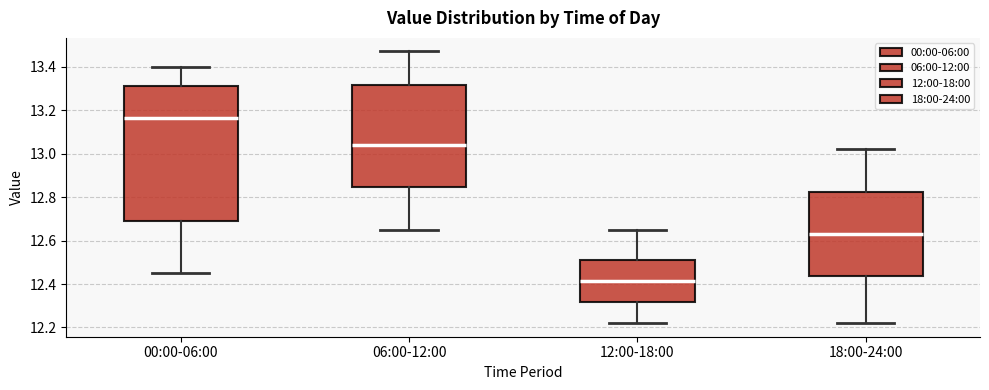

Reading left to right, read every box against the y-axis: the position of its median line, the range the box covers, and the ends of its whiskers. The values are not printed on the chart, so give them approximately, as read against the axis.

00:00-06:00: median 13.16, box 12.70 to 13.32, whiskers 12.46 to 13.40
06:00-12:00: median 13.04, box 12.84 to 13.32, whiskers 12.66 to 13.48
12:00-18:00: median 12.42, box 12.32 to 12.52, whiskers 12.22 to 12.66
18:00-24:00: median 12.64, box 12.44 to 12.82, whiskers 12.22 to 13.02